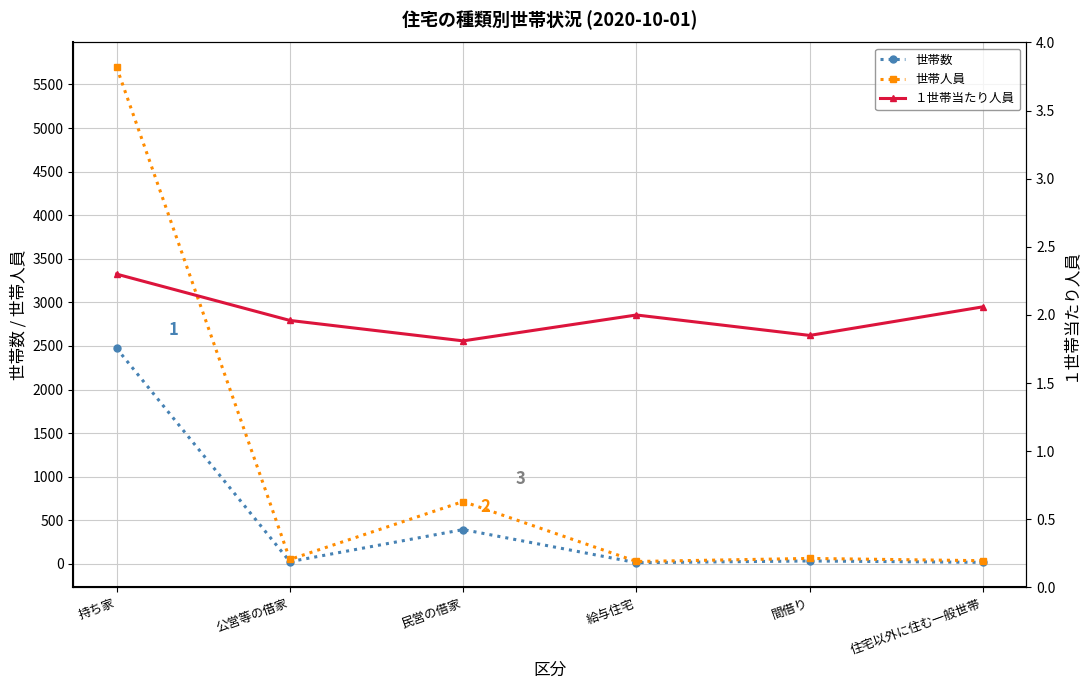

Reading right to left, list all the values displayed in this chart.

世帯数: 住宅以外に住む一般世帯=18.0	間借り=34.0	給与住宅=14.0	民営の借家=394.0	公営等の借家=26.0	持ち家=2473.0
世帯人員: 住宅以外に住む一般世帯=37.0	間借り=63.0	給与住宅=28.0	民営の借家=716.0	公営等の借家=51.0	持ち家=5697.0
１世帯当たり人員: 住宅以外に住む一般世帯=2.1	間借り=1.9	給与住宅=2.0	民営の借家=1.8	公営等の借家=2.0	持ち家=2.3